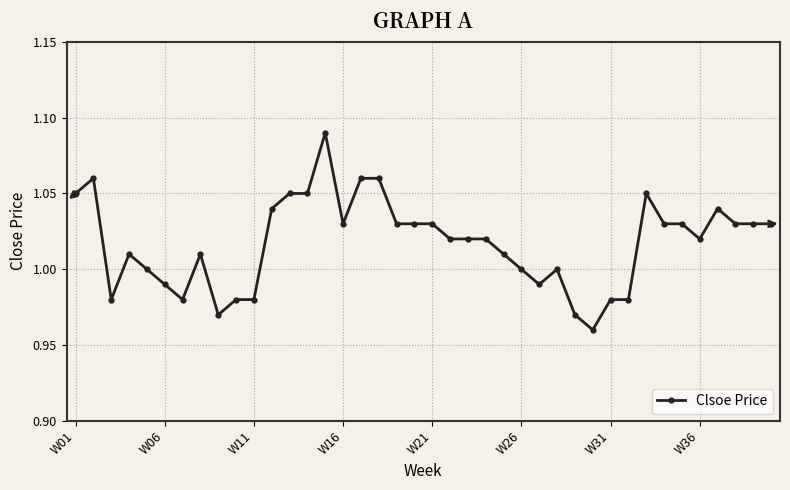

True or false: the data has more than 2 interior local peaks.

True